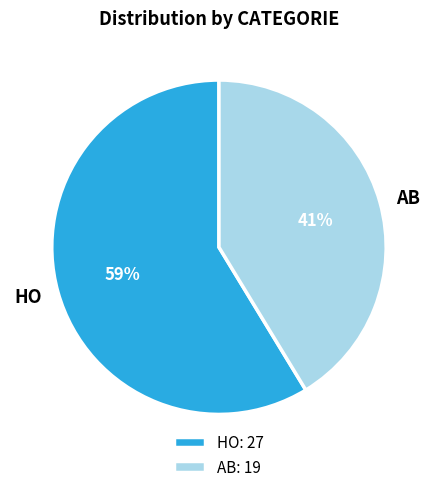

To the nearest percent, what is the average slice percentage?

50%